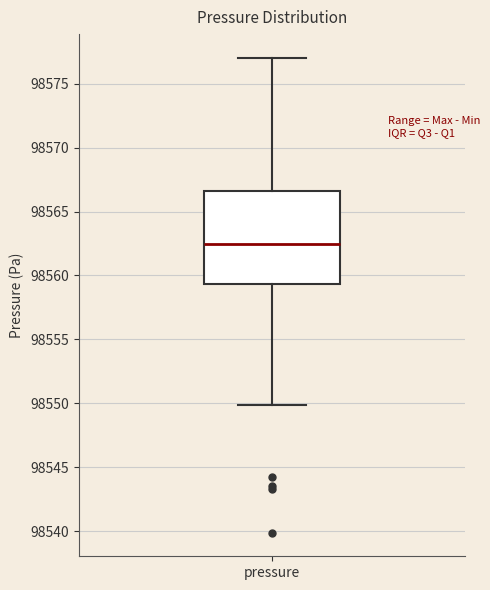

Read this box plot against the y-axis: the position of the median line, the range covered by the box, and the ends of both whiskers. The values are not printed on the chart, so give them approximately, as read against the axis.

median 98562.5, box 98559.5 to 98566.5, whiskers 98550.0 to 98577.0